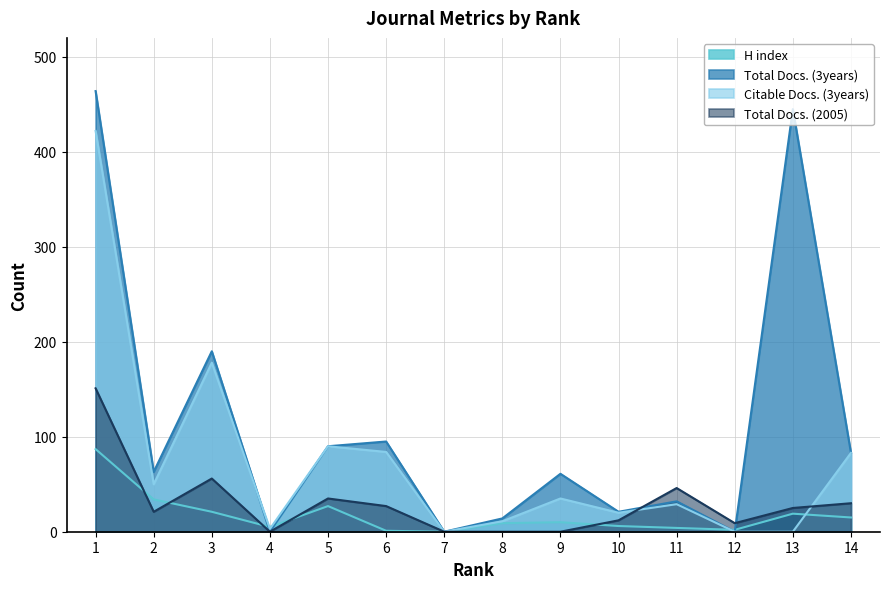

True or false: Total Docs. (3years) and Citable Docs. (3years) cross at least once.

True